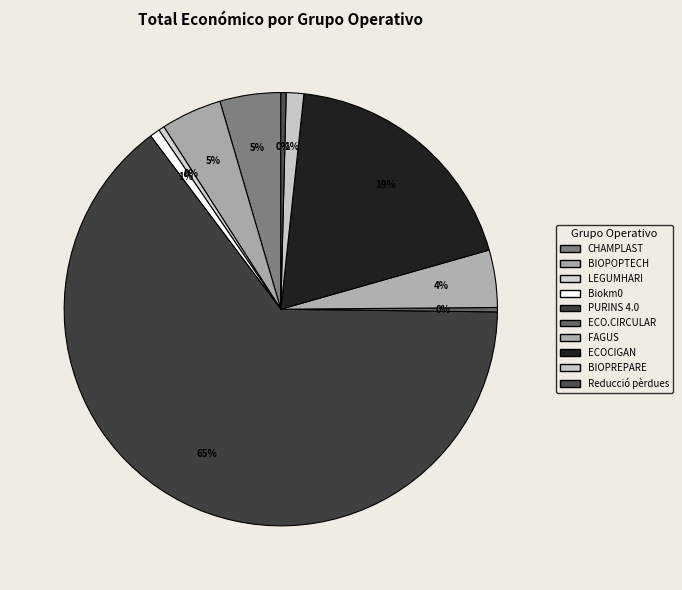

To the nearest percent, what is the average slice percentage?

10%